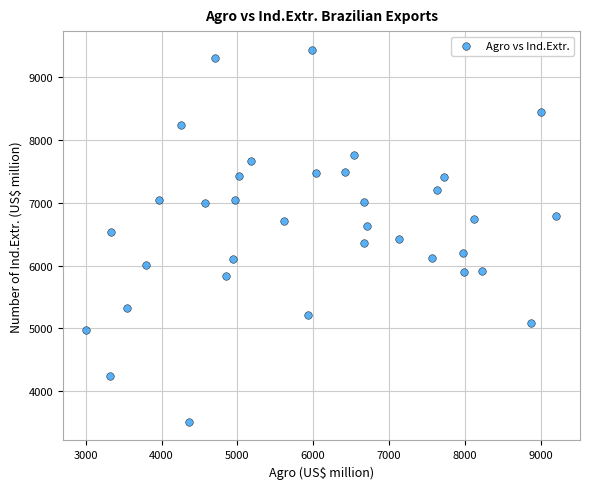

What is the range of X values (max minus min)?

6202.9